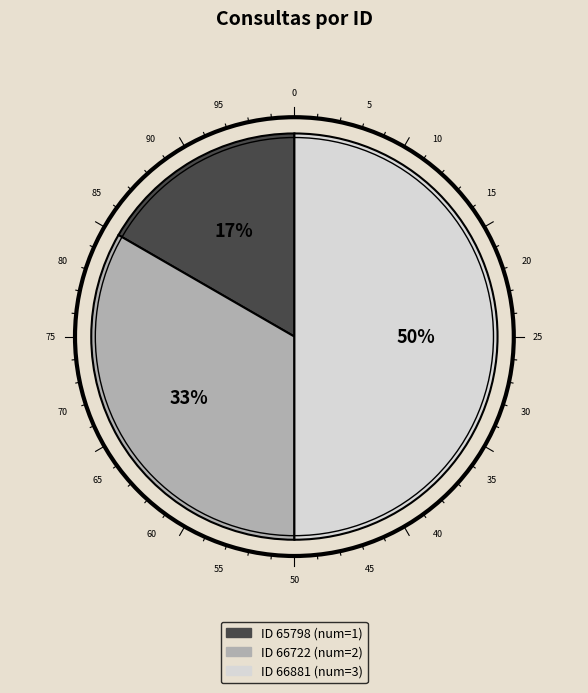

To the nearest percent, what is the difference between the largest and smallest slice percentages?

33%